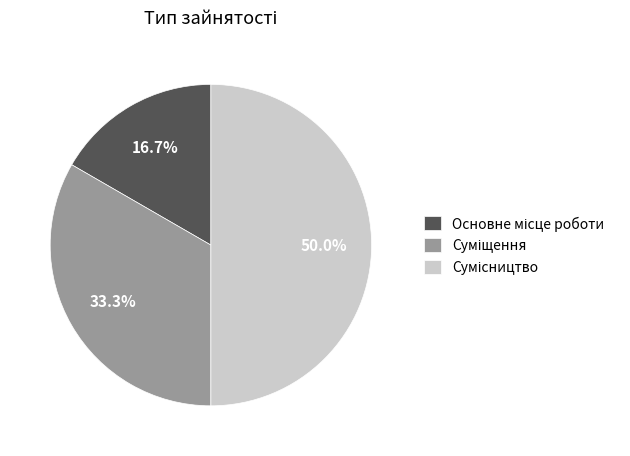

How many slices are in this pie chart?

3